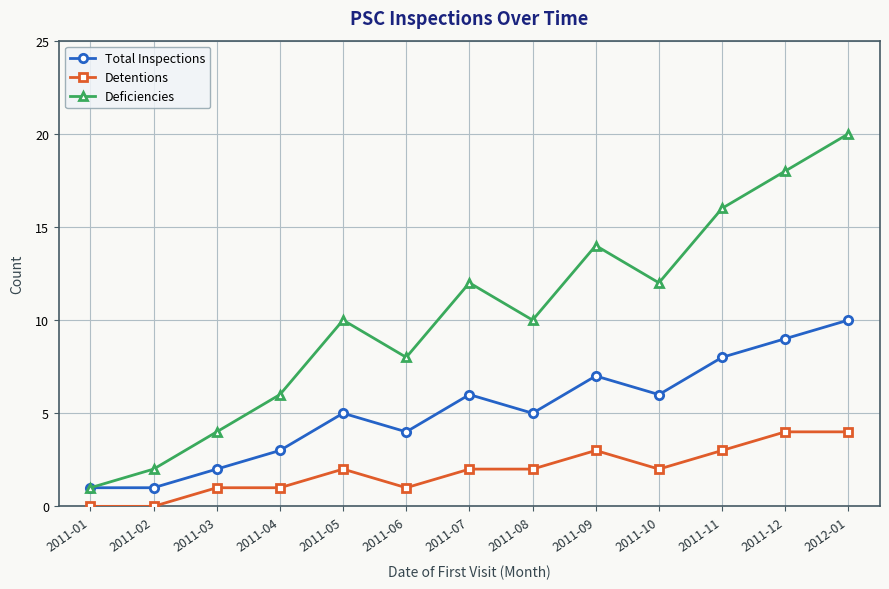

Rank the series at 2011-12 from lowest to highest value.

Detentions, Total Inspections, Deficiencies